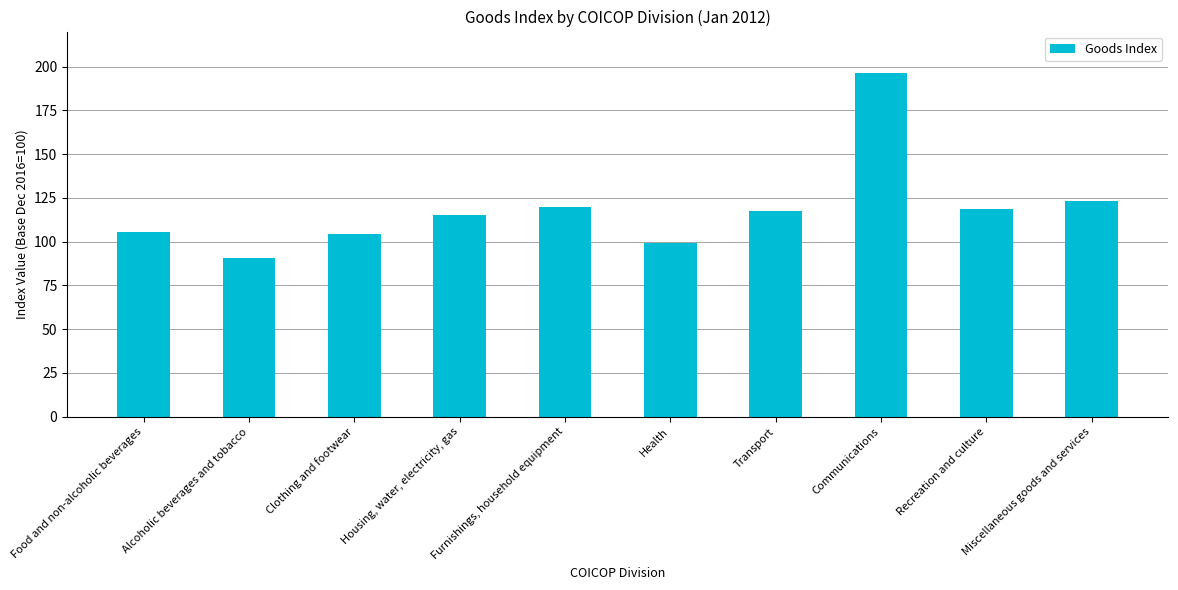

Is it true that the value at Furnishings, household equipment is 119.7?

True